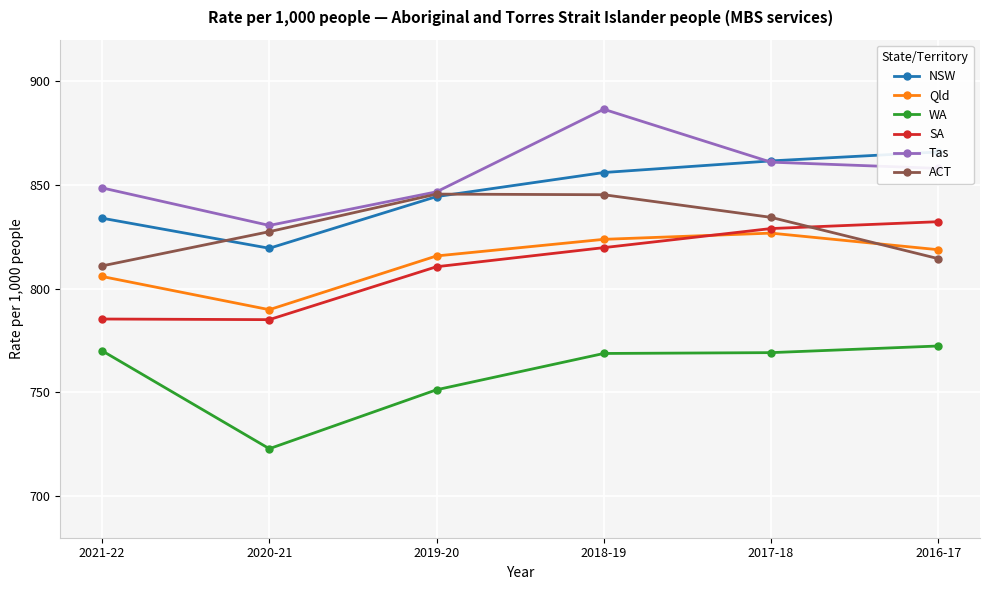

True or false: NSW has more than 1 points higher than both neighbors.

False